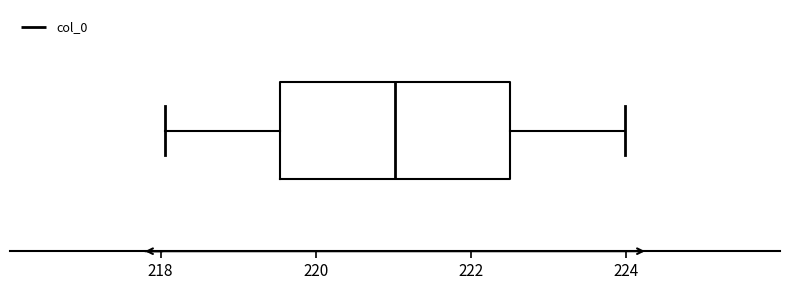

Read this box plot against the x-axis: the position of the median line, the range covered by the box, and the ends of both whiskers. The values are not printed on the chart, so give them approximately, as read against the axis.

median 221.0, box 219.6 to 222.6, whiskers 218.0 to 224.0